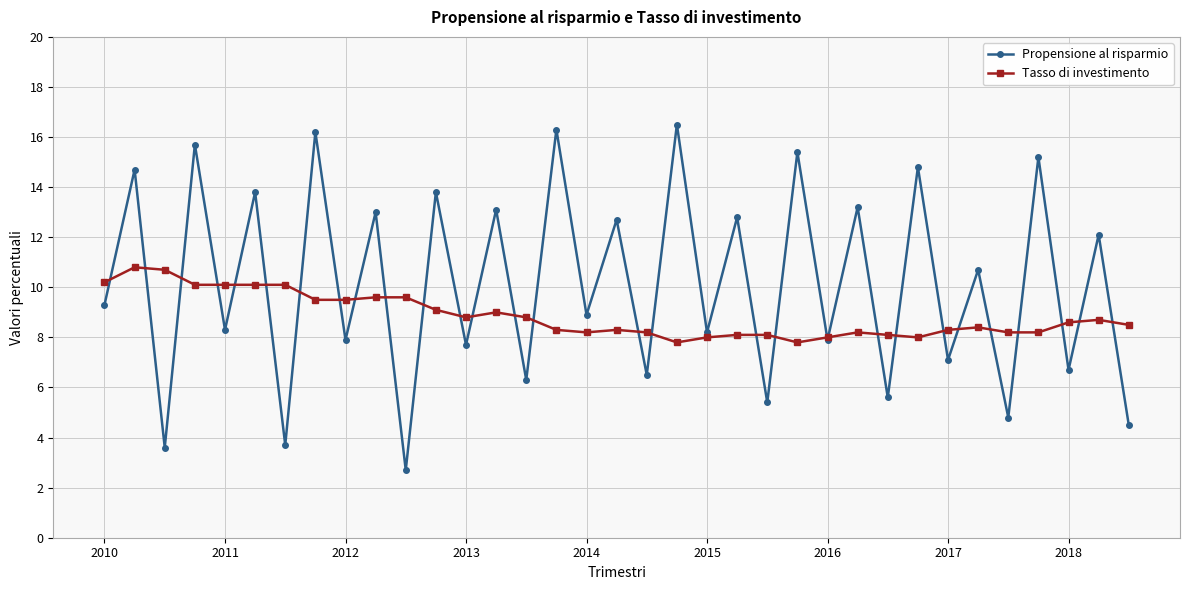

List the series in order of their overall mean, lowest first.

Tasso di investimento, Propensione al risparmio